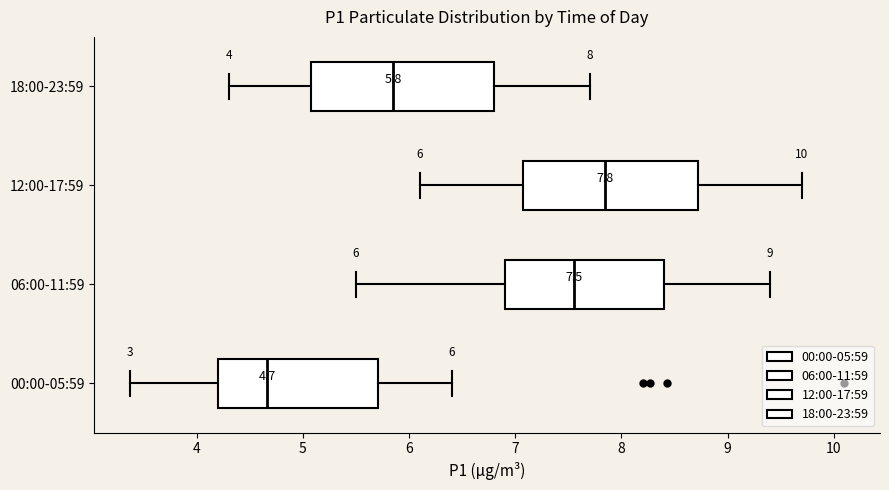

Which box's median line is the furthest to the right?

12:00-17:59